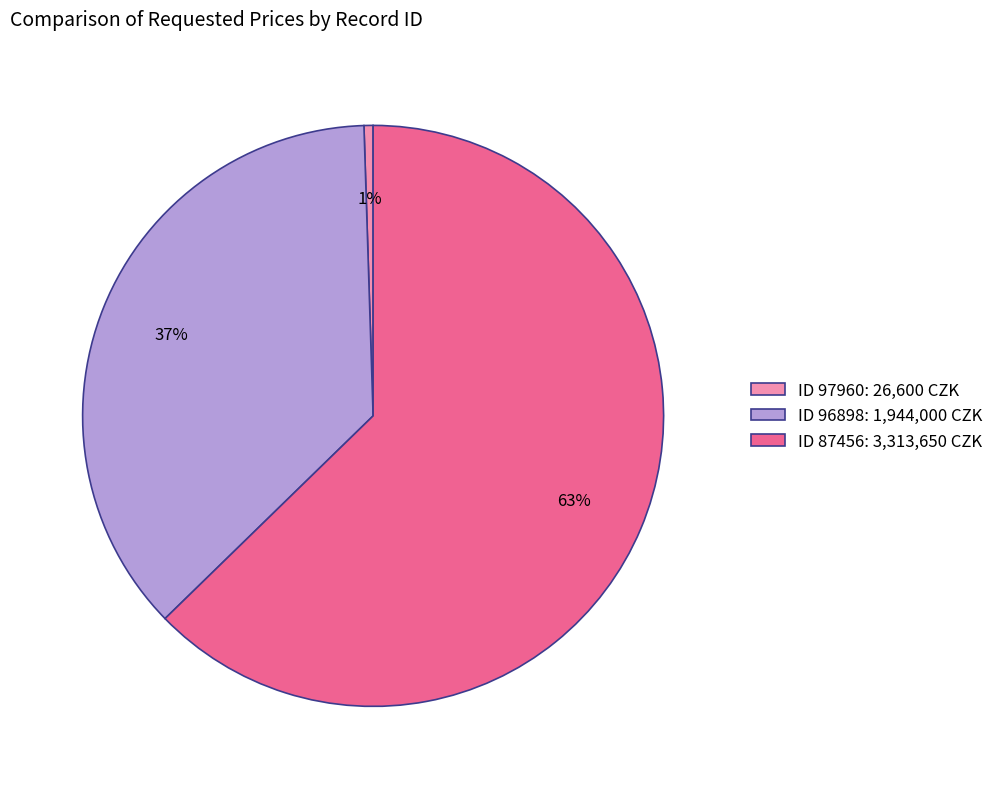

To the nearest percent, what is the difference between the ID 96898: 1,944,000 CZK and ID 87456: 3,313,650 CZK slice percentages?

26%